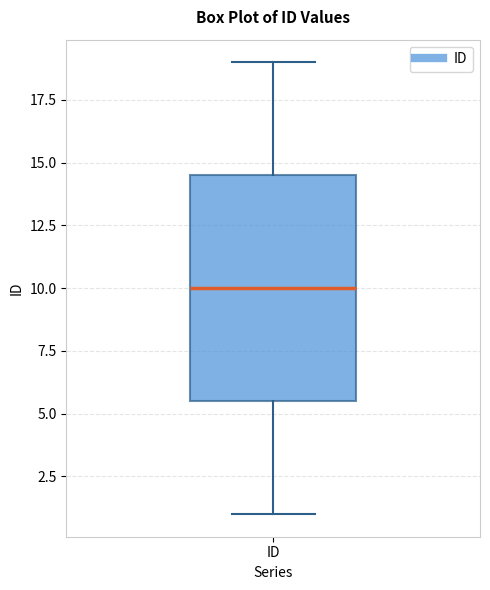

Read this box plot against the y-axis: the position of the median line, the range covered by the box, and the ends of both whiskers. The values are not printed on the chart, so give them approximately, as read against the axis.

median 10.0, box 5.5 to 14.5, whiskers 1.0 to 19.0